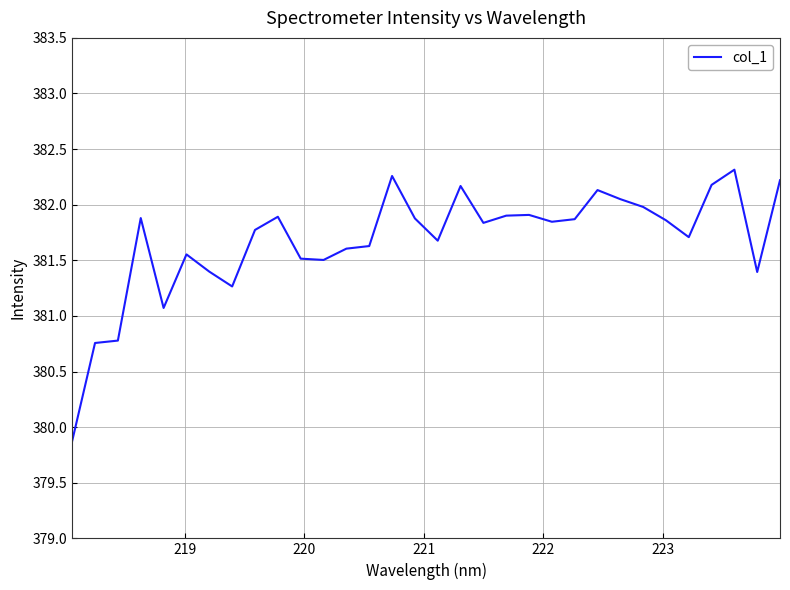

Count the number of values greater than 381.

29